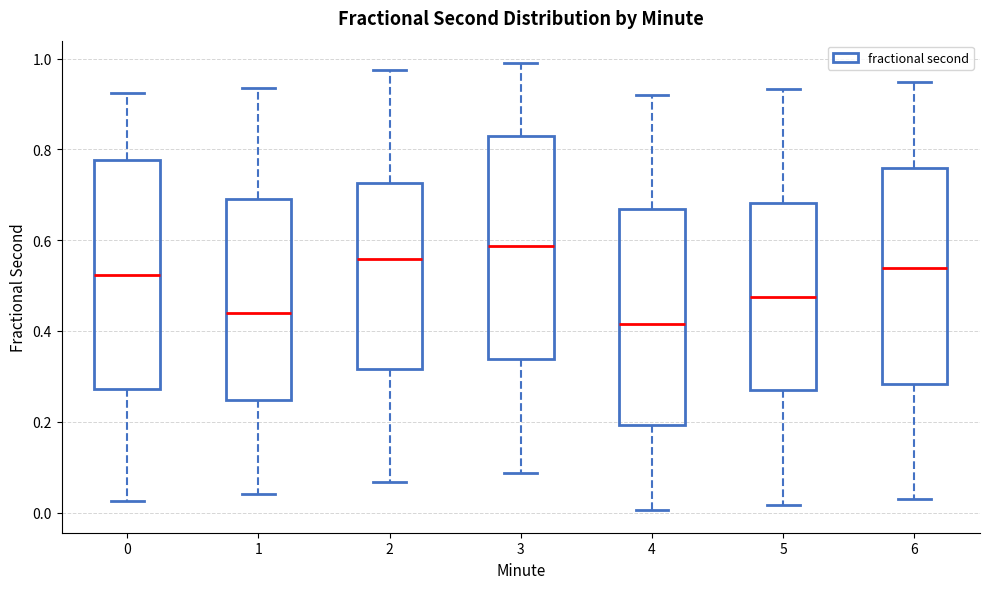

Which box has the lowest median line?

4